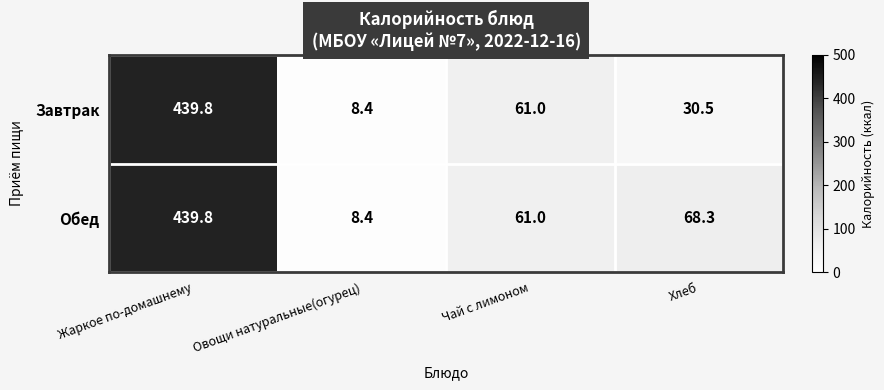

Which category has the highest value across all series?

Жаркое по-домашнему